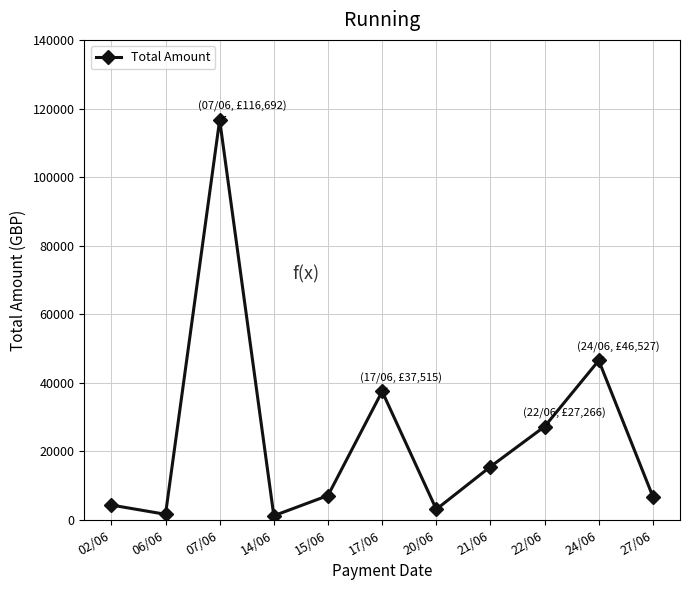

At which category does the data reach its first local peak?

07/06